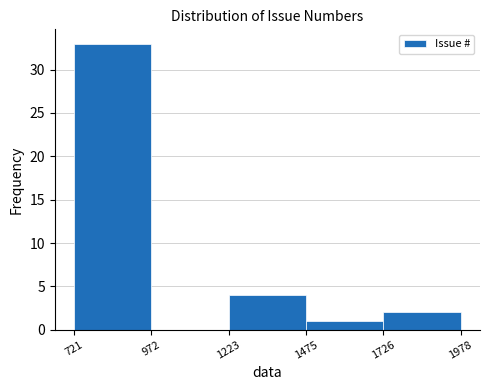

Which range on the x-axis has the tallest bar?

721 to 972